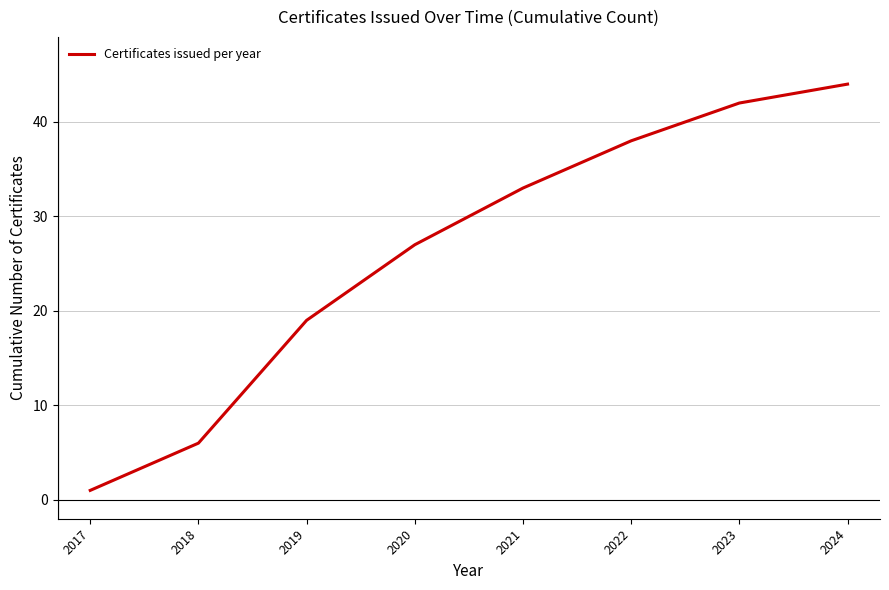

At which category does the chart reach its minimum across all series?

2017